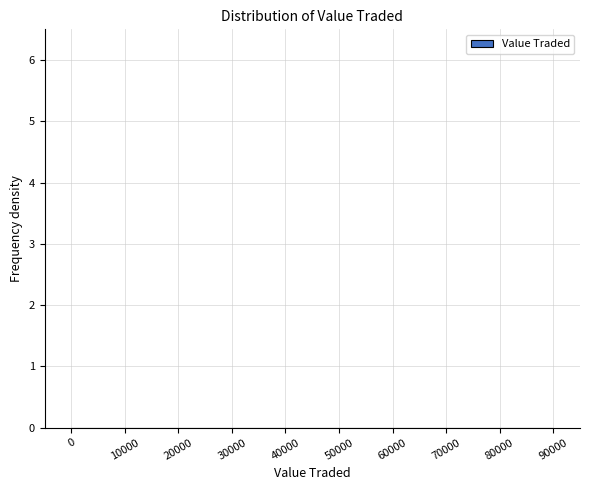

Reading left to right, transcribe this chart: for each bar, give the range it covers on the x-axis and its height. The values are not printed on the chart, so give them approximately, as read against the axis.

0 to 10000: under 0.1
10000 to 20000: under 0.1
20000 to 30000: under 0.1
30000 to 40000: under 0.1
40000 to 50000: 0
50000 to 60000: under 0.1
60000 to 70000: 0
70000 to 80000: under 0.1
80000 to 90000: under 0.1